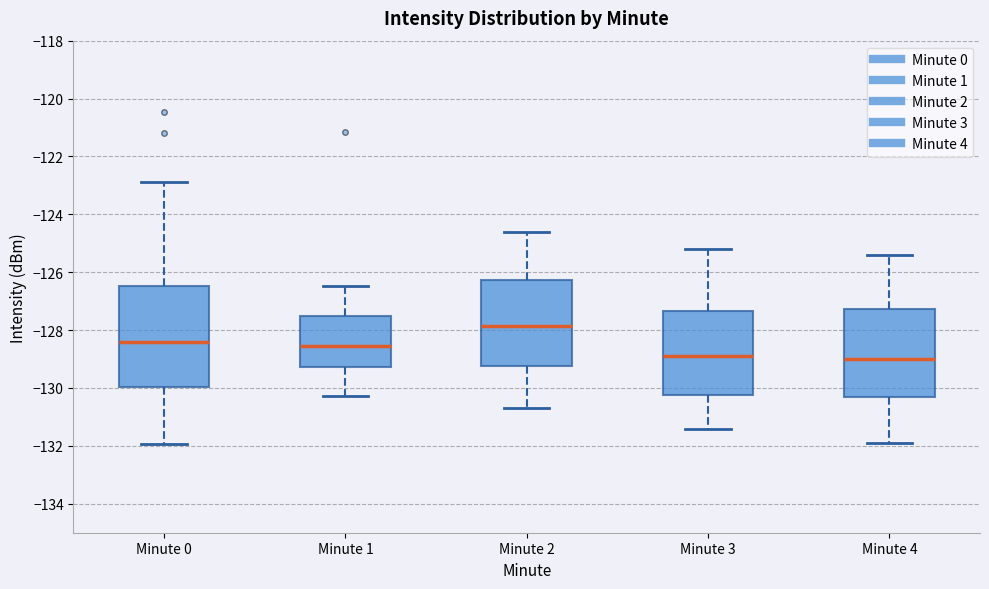

Reading left to right, transcribe this box plot: for each box, give where its median line is, the range the box spans, and where its two whiskers end, as read against the y-axis. The values are not printed on the chart, so give them approximately, as read against the axis.

Minute 0: median -128.4, box -130.0 to -126.4, whiskers -132.0 to -122.8
Minute 1: median -128.6, box -129.2 to -127.6, whiskers -130.2 to -126.4
Minute 2: median -127.8, box -129.2 to -126.2, whiskers -130.6 to -124.6
Minute 3: median -128.8, box -130.2 to -127.4, whiskers -131.4 to -125.2
Minute 4: median -129.0, box -130.4 to -127.2, whiskers -131.8 to -125.4